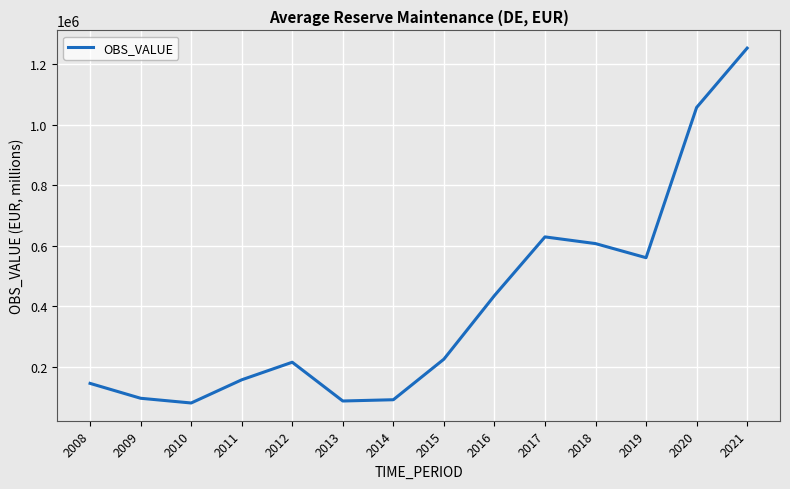

Does the chart have visible grid lines?

Yes